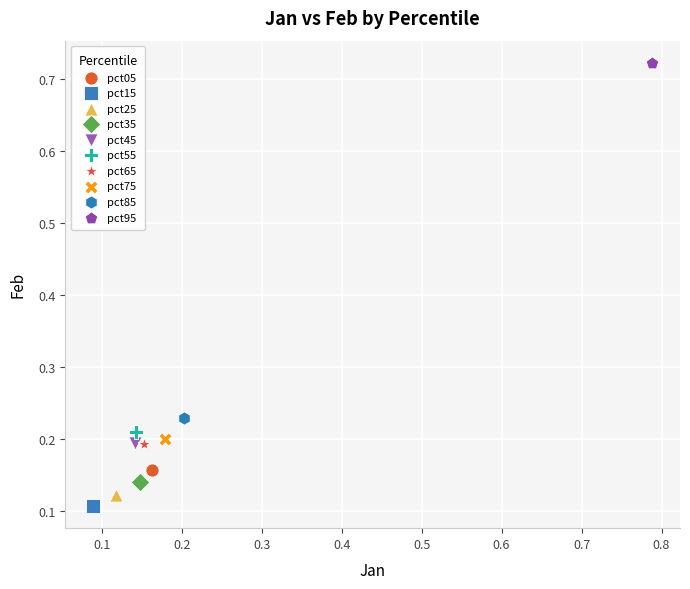

Which series contains the highest Y value?

pct95